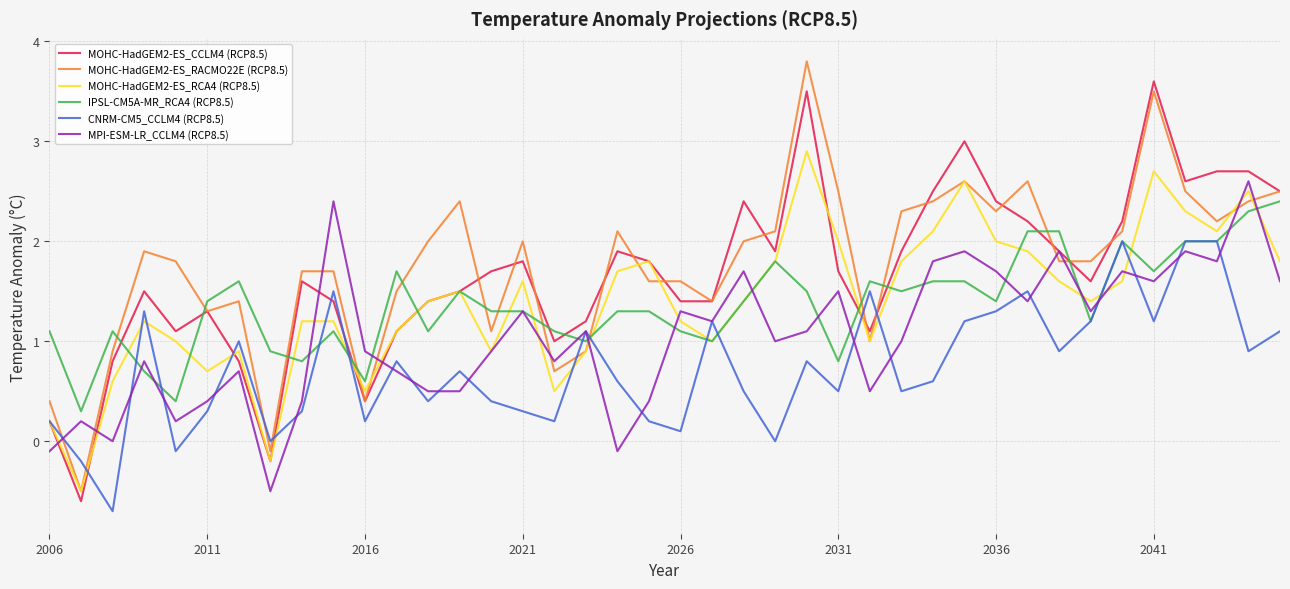

What is the maximum value for CNRM-CM5_CCLM4 (RCP8.5)?

2.0